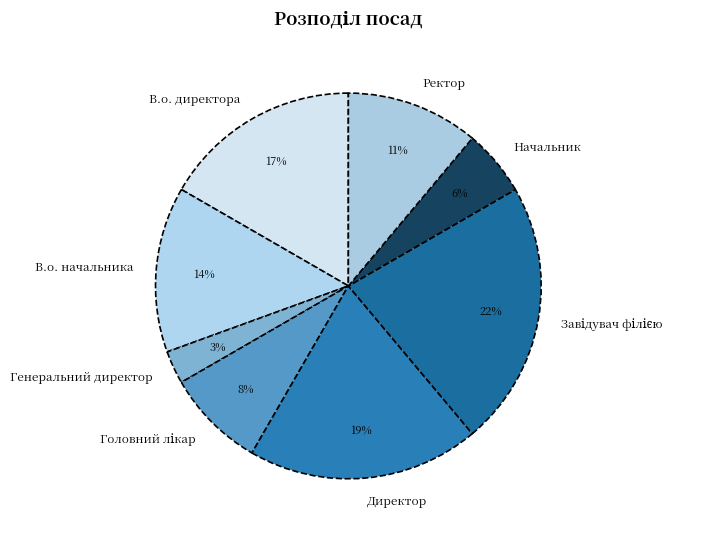

What is the smallest slice in the pie chart?

Генеральний директор